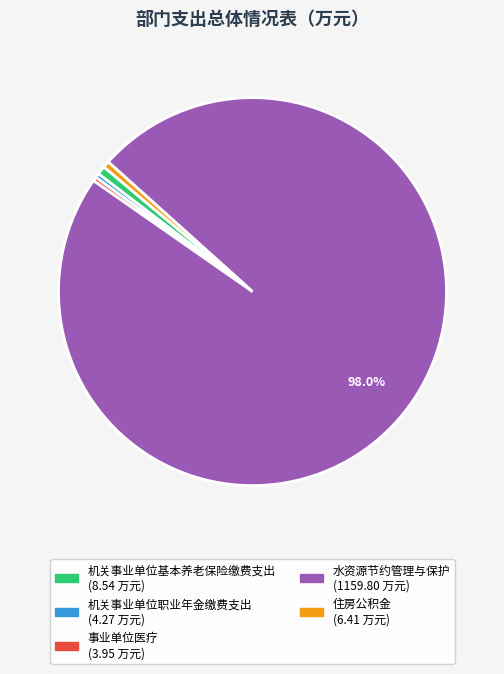

What is the ratio of the value at 机关事业单位基本养老保险缴费支出 to the value at 机关事业单位职业年金缴费支出?

2.0